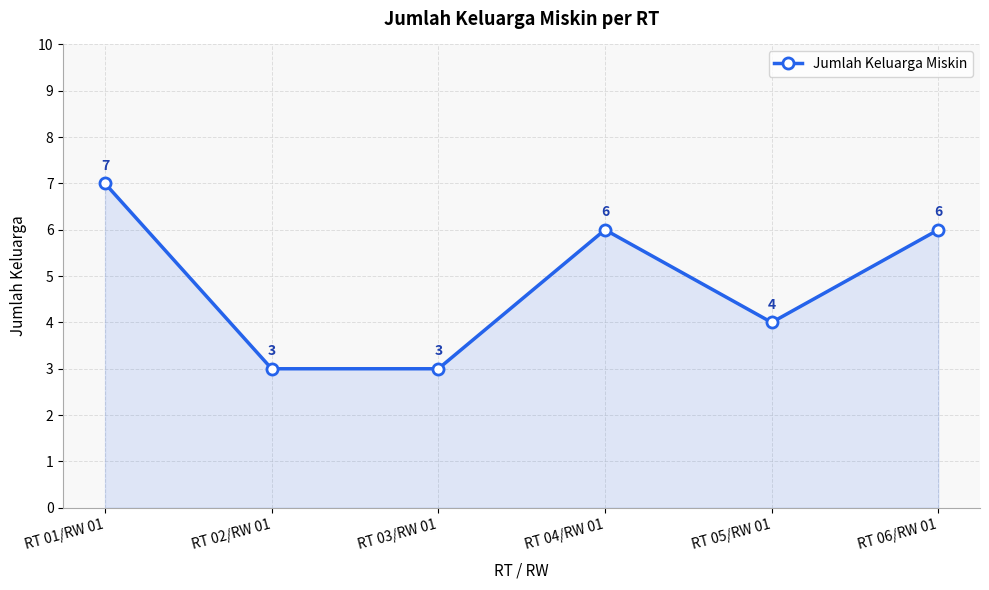

True or false: the data has more than 0 interior local peaks.

True